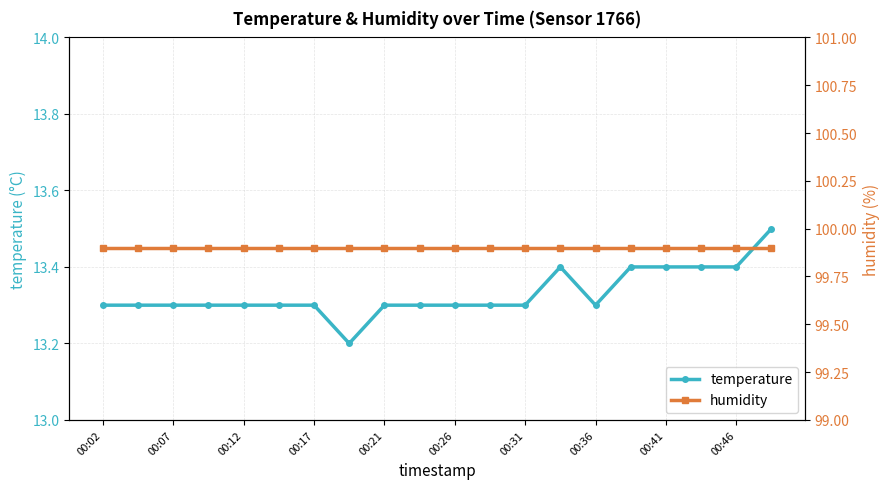

True or false: temperature has a value of 13.3 at 00:12.

True